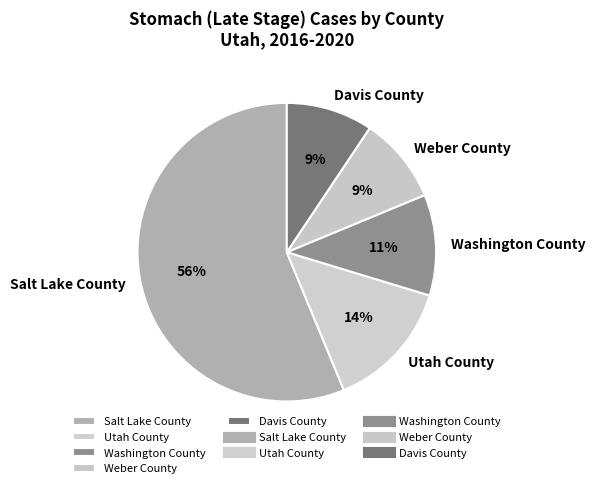

What percentage is the Davis County slice, to the nearest percent?

9%